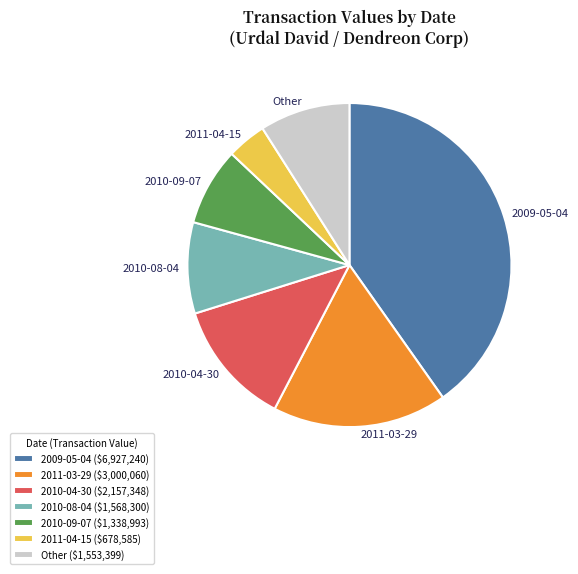

Is there a majority slice in this chart?

No